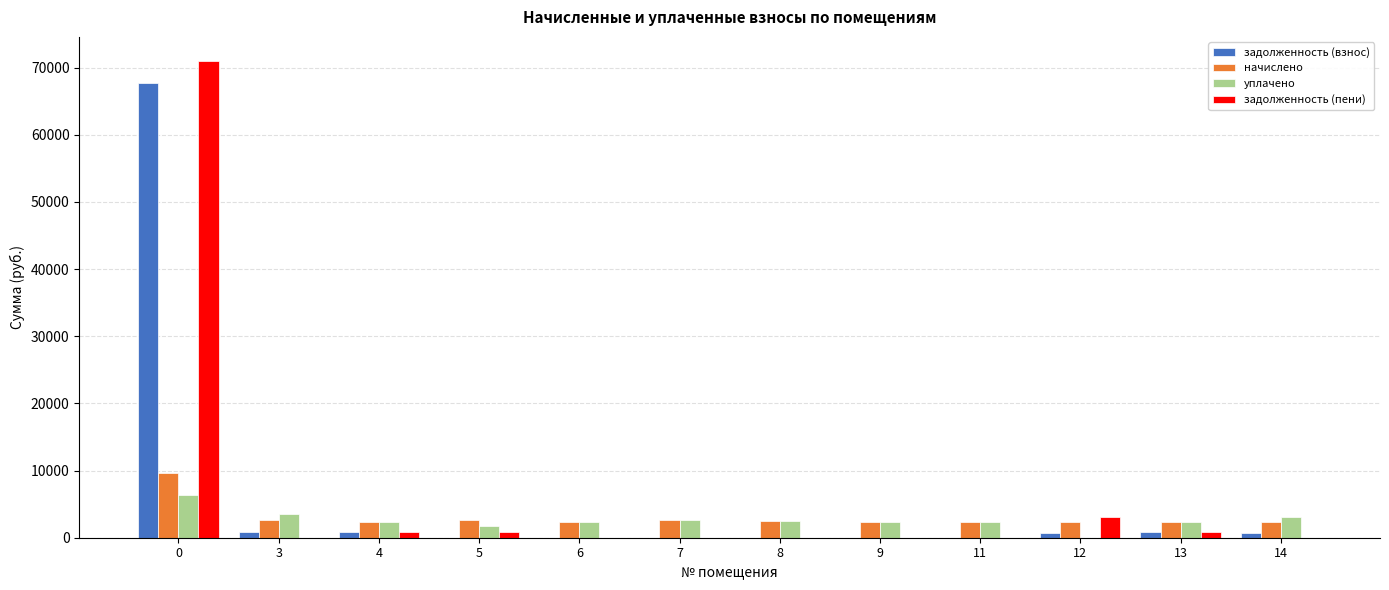

How many categories are shown in the chart?

12